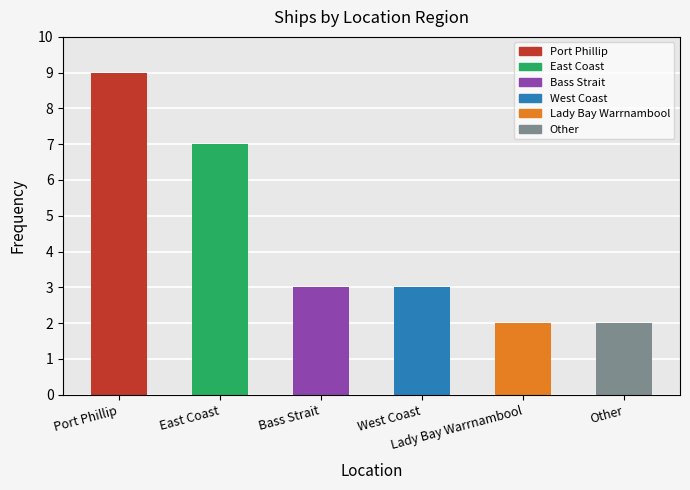

What is the average value?

4